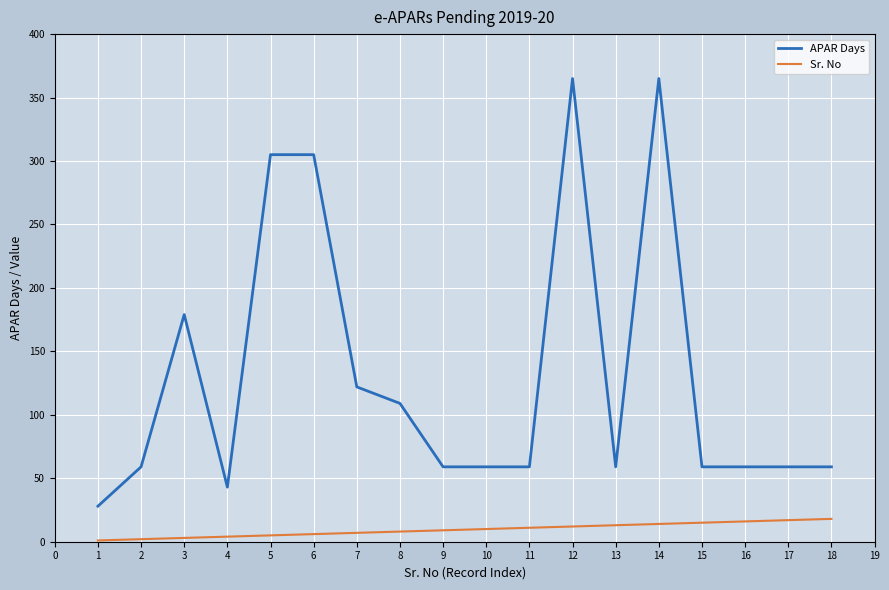

Rank the series by their maximum value, from highest to lowest.

APAR Days, Sr. No